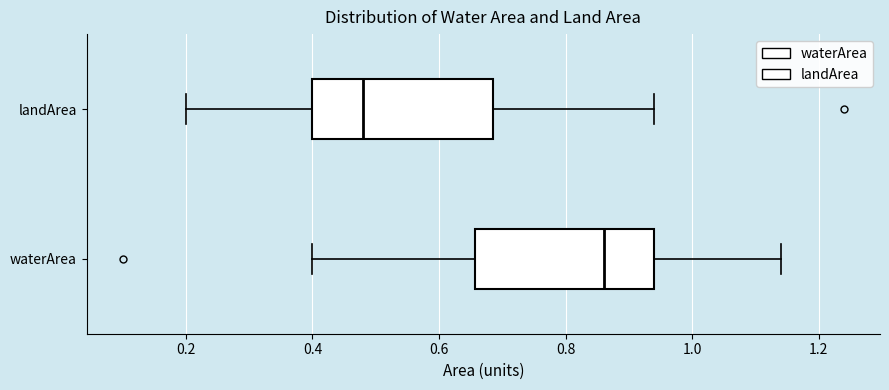

Reading bottom to top, read every box against the x-axis: the position of its median line, the range the box covers, and the ends of its whiskers. The values are not printed on the chart, so give them approximately, as read against the axis.

waterArea: median 0.86, box 0.66 to 0.94, whiskers 0.40 to 1.14
landArea: median 0.48, box 0.40 to 0.68, whiskers 0.20 to 0.94